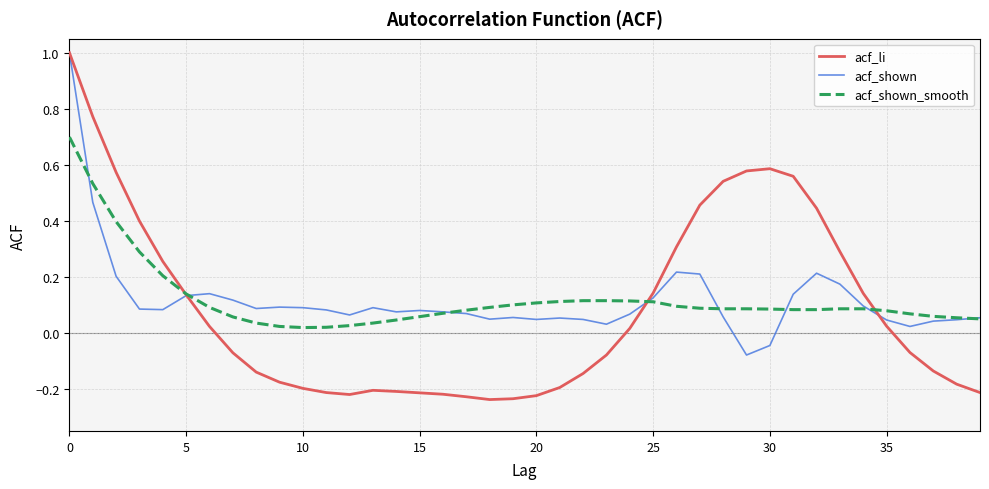

What is the maximum value for acf_shown_smooth?

0.7